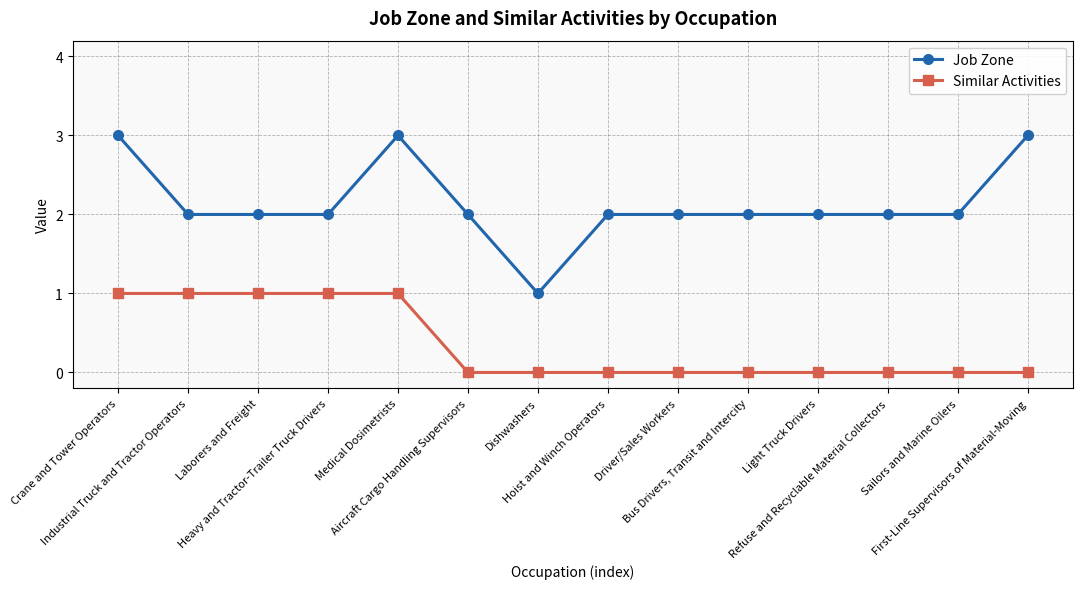

What is the spread (max minus min) of values at Refuse and Recyclable Material Collectors?

2